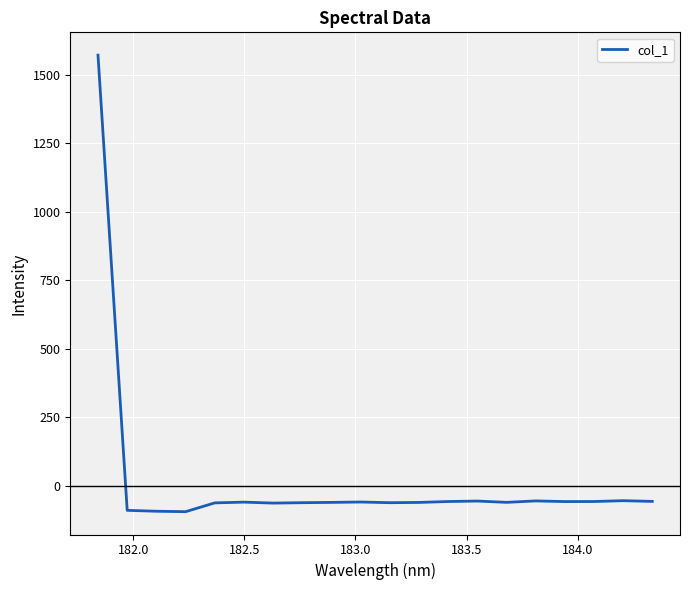

What is the maximum value shown in the chart?

1570.8